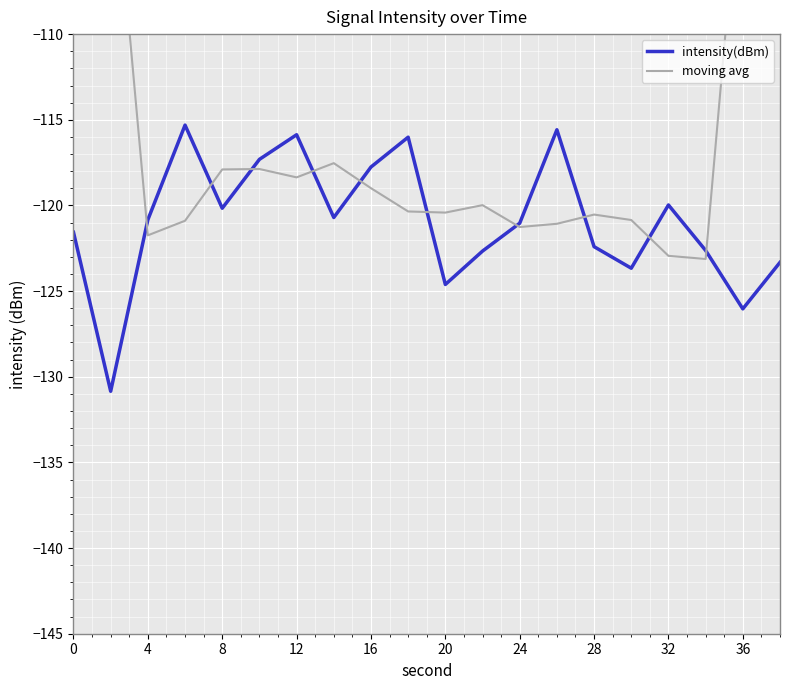

In moving avg, how many points are lower than both neighbors (excluding endpoints)?

5